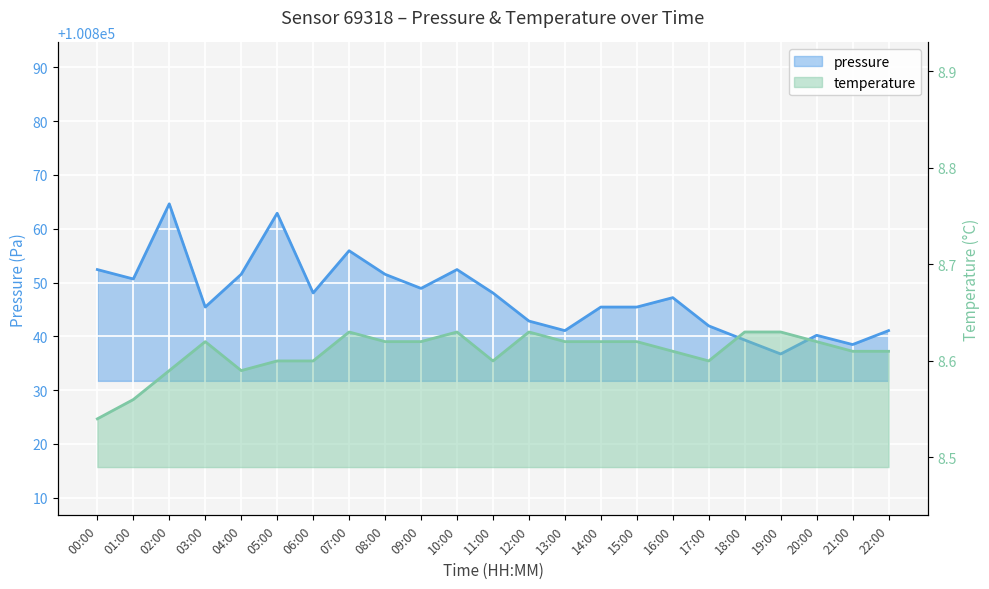

Is the value of temperature at 01:00 greater than the value of pressure at 17:00?

No